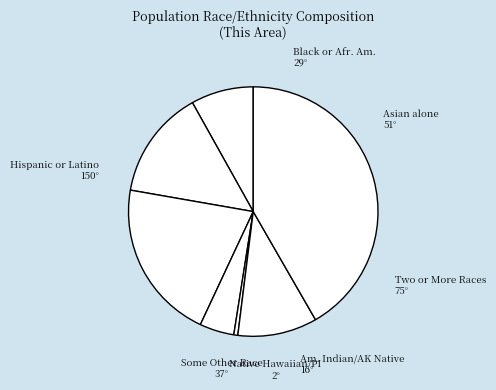

Which slice is the smallest?

Native Hawaiian/PI